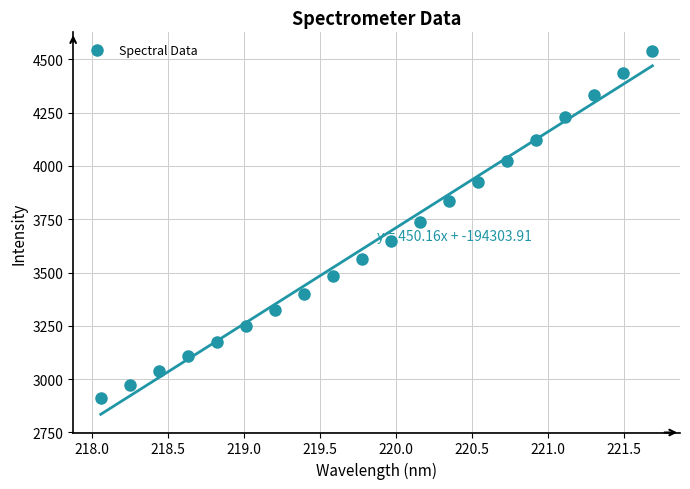

What is the range of X values (max minus min)?

3.6